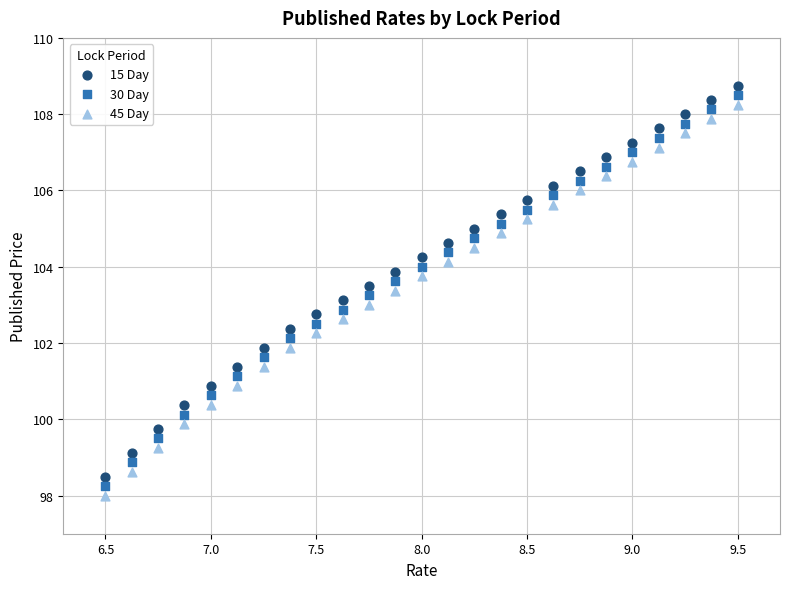

Across all data points, what is the range of X values (max minus min)?

3.0